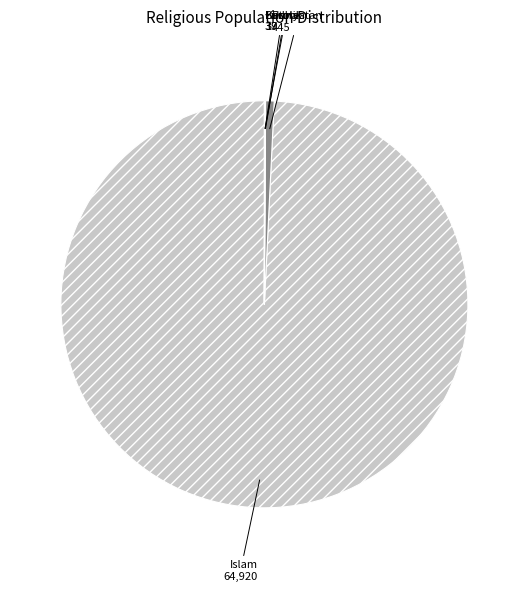

Is there a majority slice in this chart?

Yes